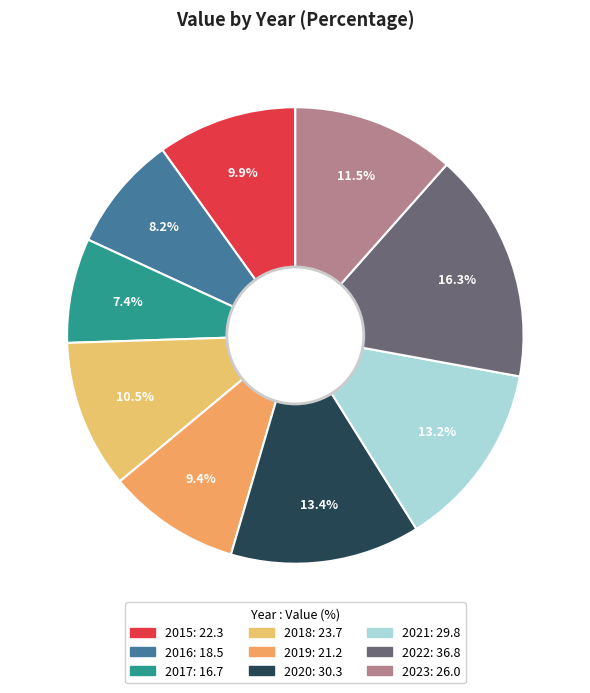

To the nearest percent, what portion does 2023 represent?

12%